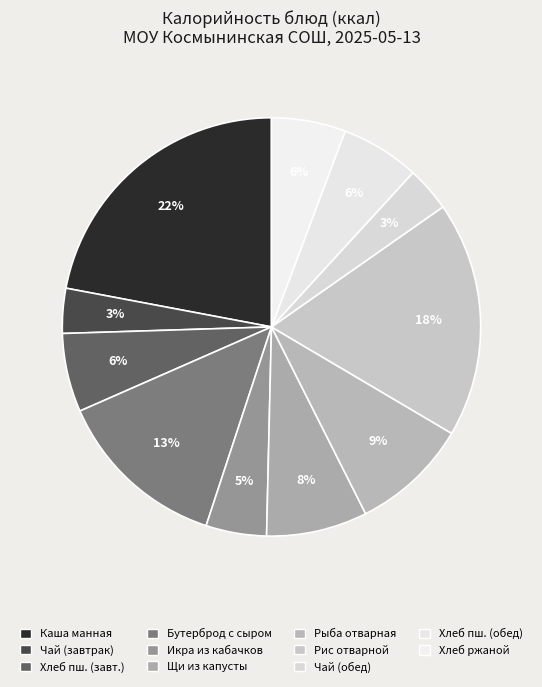

How many slices are in this pie chart?

11